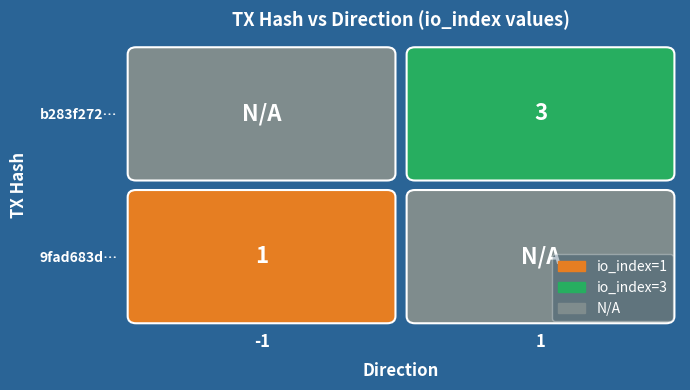

Between 0 and 1, which series saw the biggest shift?

9fad683d42d6b50170ed64ea3fd4bfa53c09dd6